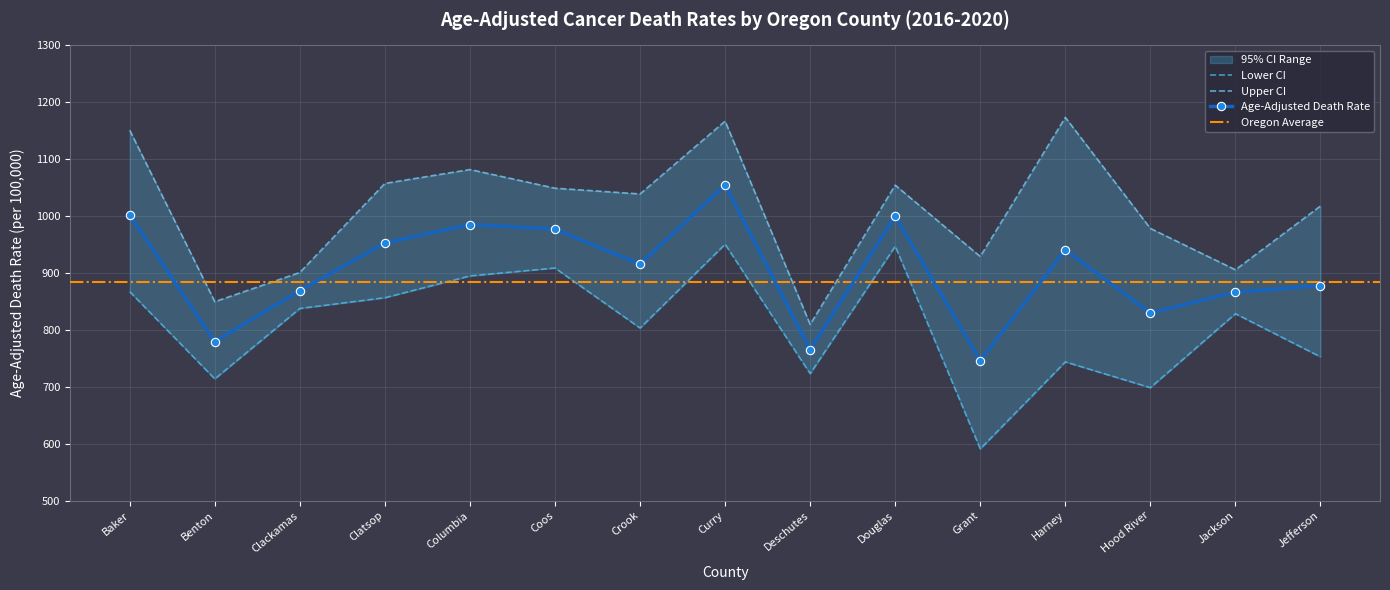

True or false: Age-Adjusted Death Rate has a value of 322.6 at Coos.

False